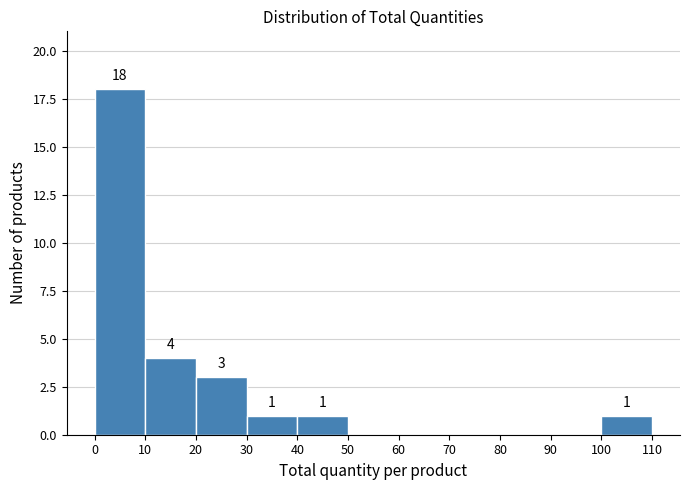

Over which range of the x-axis is the bar tallest?

0 to 10